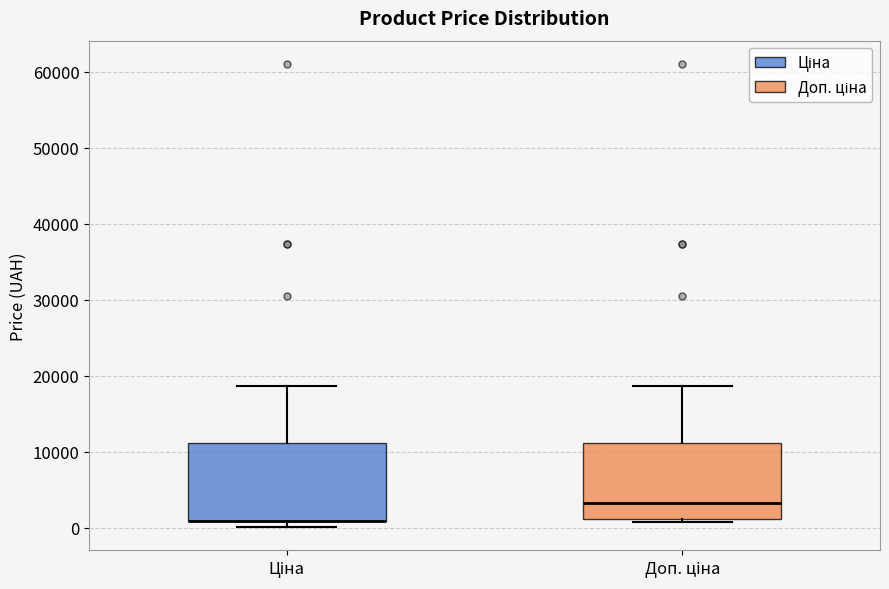

Reading left to right, transcribe this box plot: for each box, give where its median line is, the range the box spans, and where its two whiskers end, as read against the y-axis. The values are not printed on the chart, so give them approximately, as read against the axis.

Ціна: median 1000 (drawn on the box's lower edge), box 1000 to 11000, whiskers 0 to 19000
Доп. ціна: median 3000, box 1000 to 11000, whiskers 1000 (just below the box's lower edge) to 19000